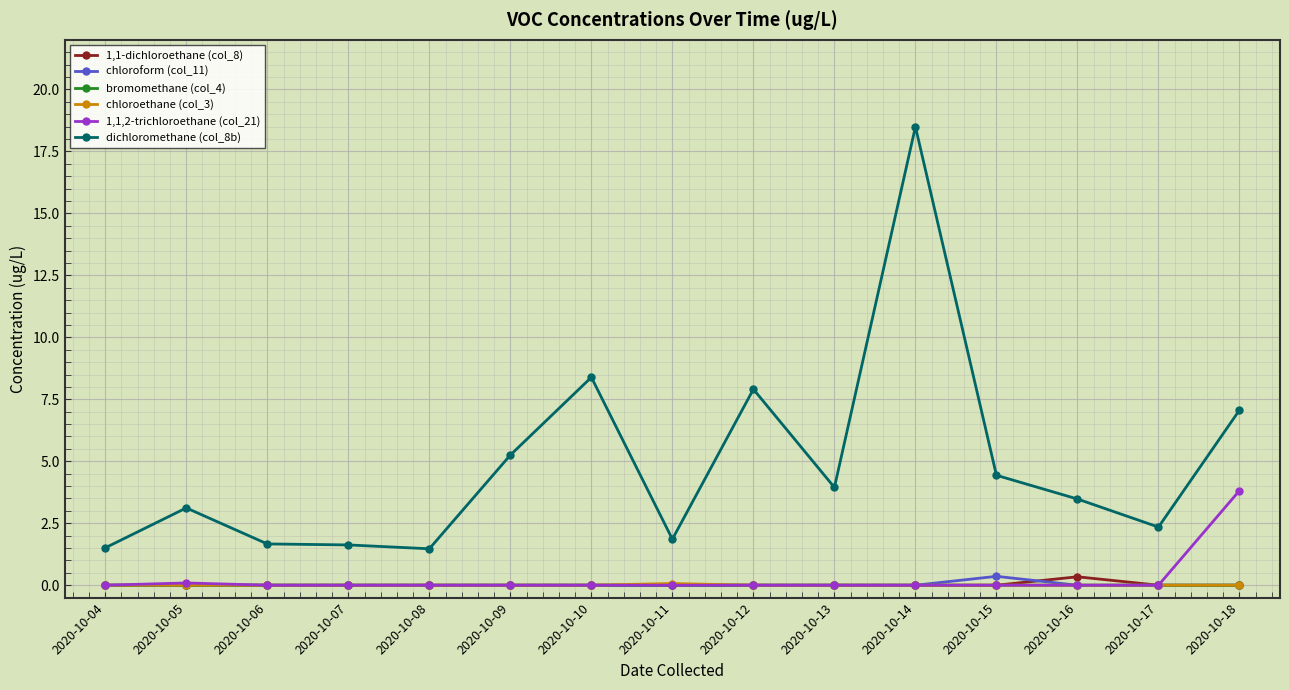

What is the total value across all series at 2020-10-15?

4.8